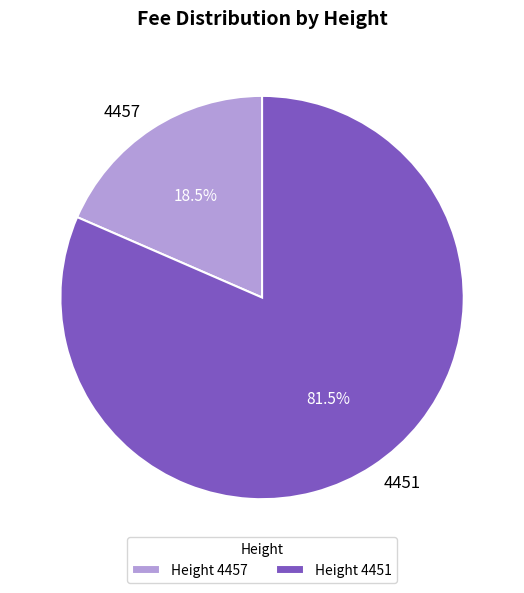

Rank the categories by value from lowest to highest.

4457, 4451